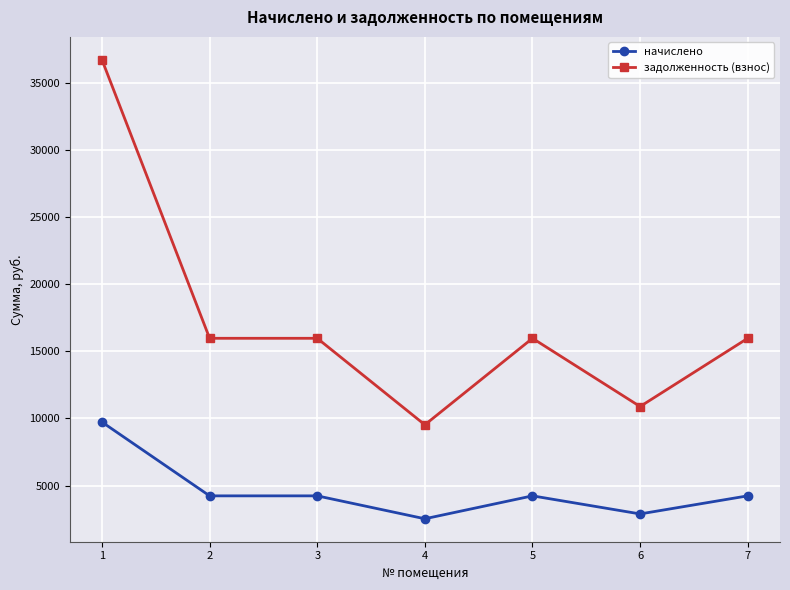

The value of начислено at 1 is 9729.7. True or false?

True